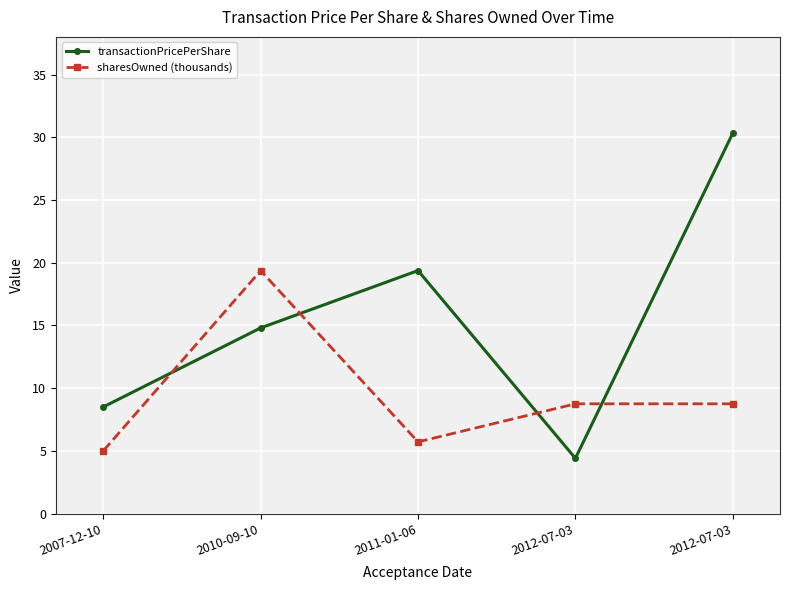

What is the spread (max minus min) of values at 2011-01-06?

13.7